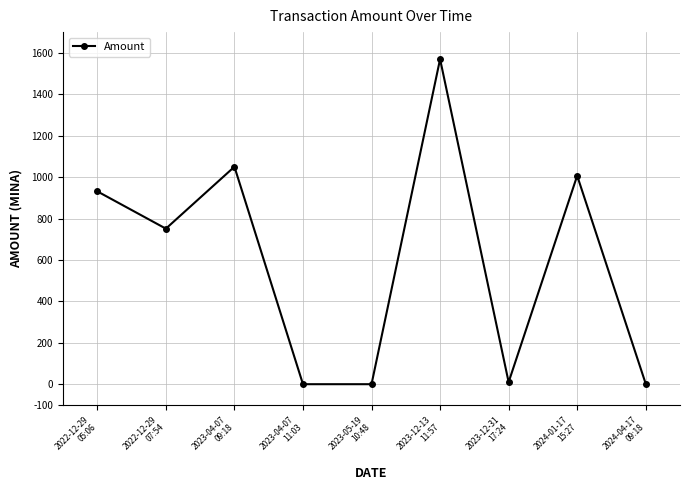

What is the average value?

591.1